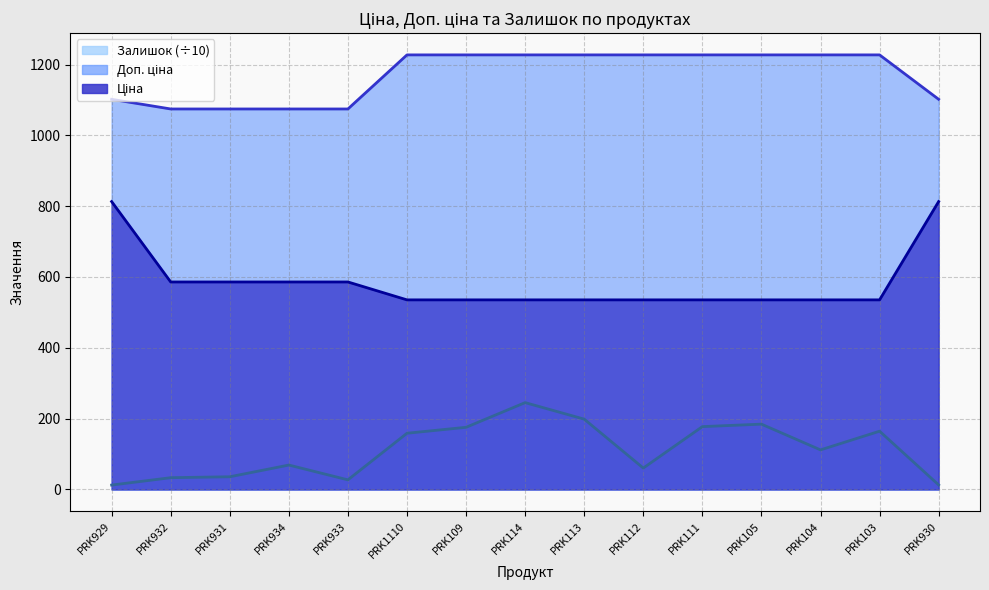

Count the number of categories in the chart.

15